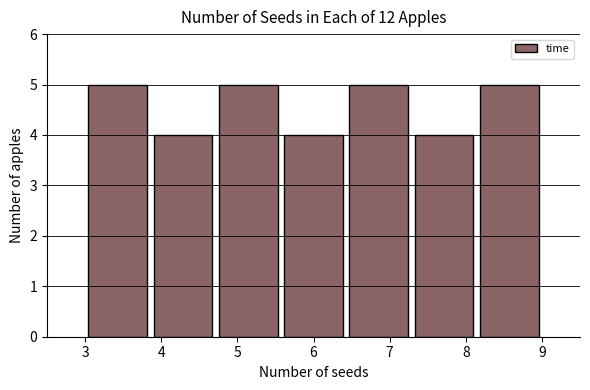

Reading left to right, list every bar in this chart as the range it spans on the x-axis followed by its height. Neither the bar edges nor the heights are printed on the chart, so give them approximately, as read against the axes.

3.0 to 3.9: 5
3.9 to 4.7: 4
4.7 to 5.6: 5
5.6 to 6.4: 4
6.4 to 7.3: 5
7.3 to 8.1: 4
8.1 to 9.0: 5